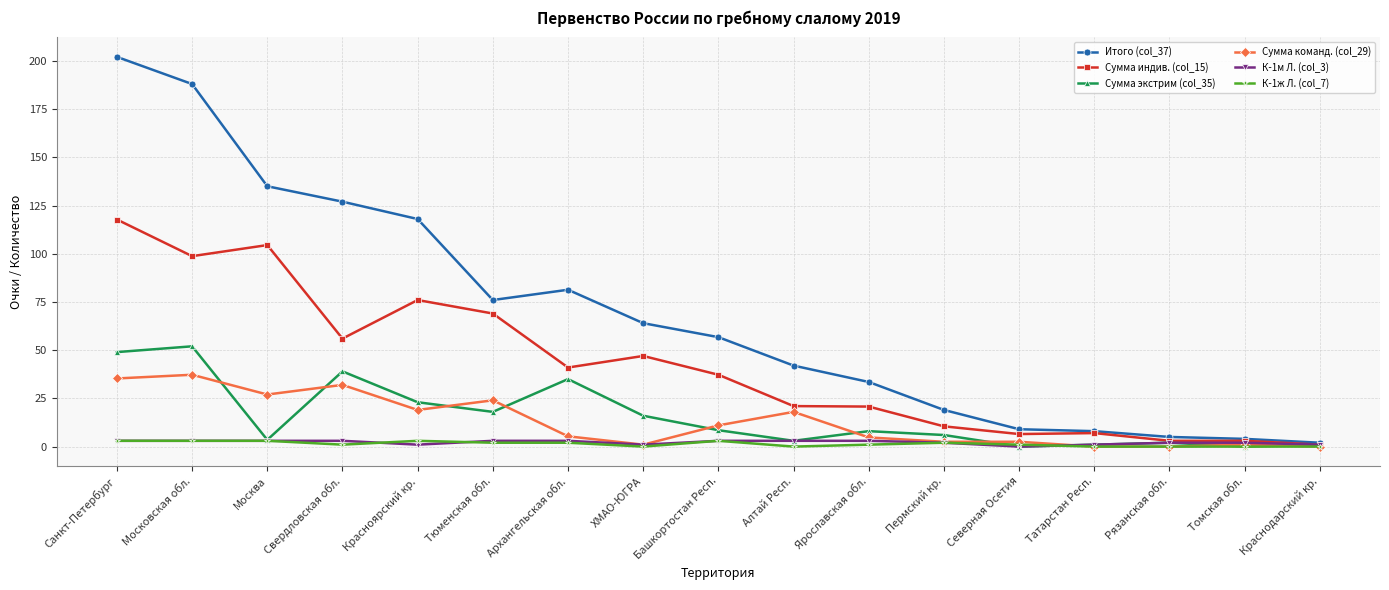

What is the sum of all Сумма экстрим (col_35) values?

265.0